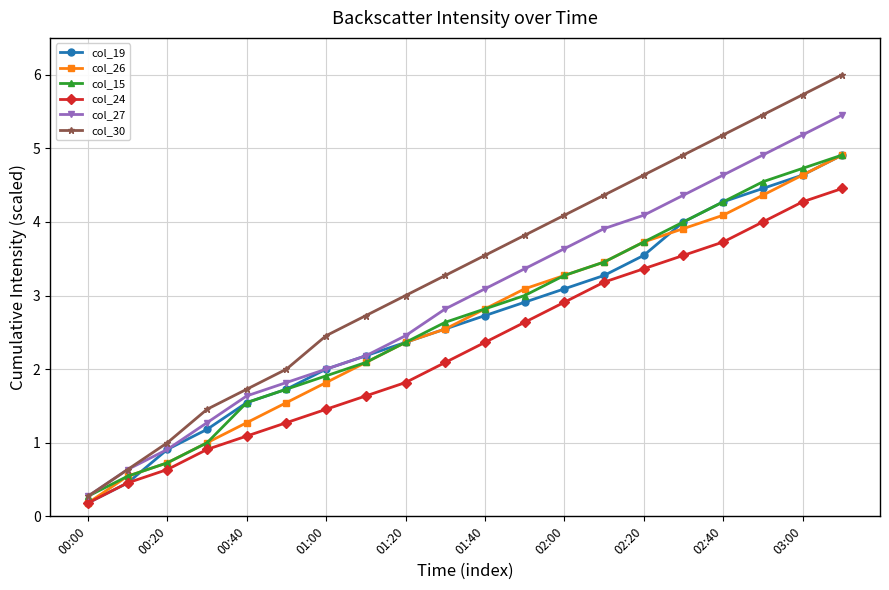

What are all the series names shown in the legend?

col_19, col_26, col_15, col_24, col_27, col_30